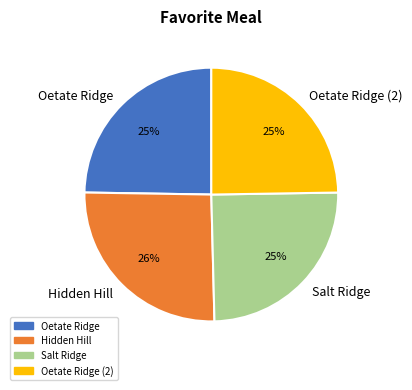

How many segments does this pie chart have?

4